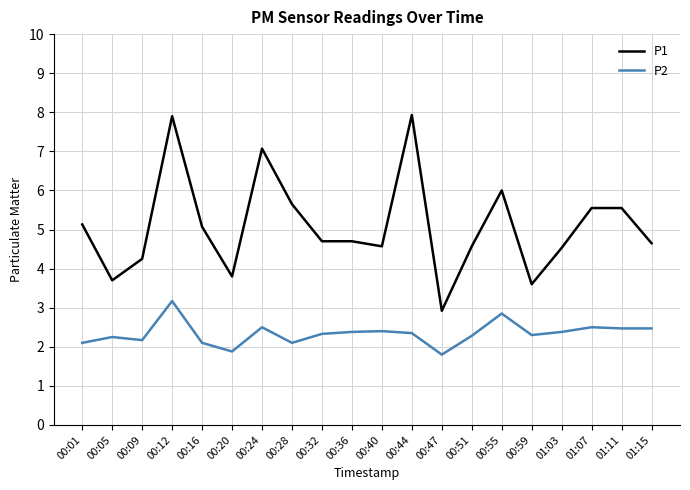

What is the total value across all series at 00:36?

7.1